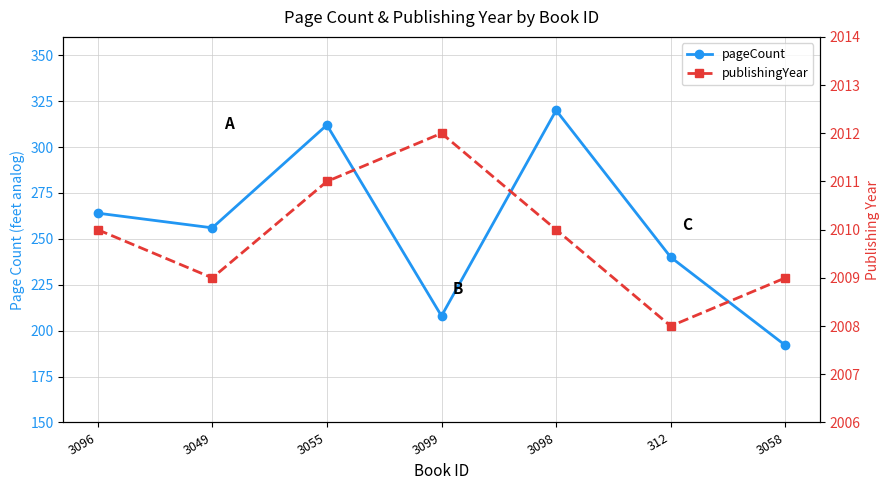

Does the chart display data point markers on the line(s)?

Yes